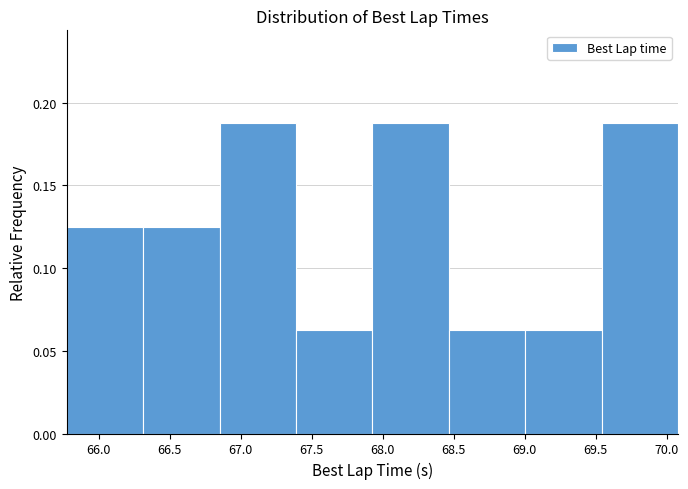

Reading left to right, list every bar in this chart as the range it spans on the x-axis followed by its height. Neither the bar edges nor the heights are printed on the chart, so give them approximately, as read against the axes.

65.80 to 66.30: 0.125
66.30 to 66.85: 0.125
66.85 to 67.40: 0.190
67.40 to 67.95: 0.065
67.95 to 68.45: 0.190
68.45 to 69.00: 0.065
69.00 to 69.55: 0.065
69.55 to 70.10: 0.190